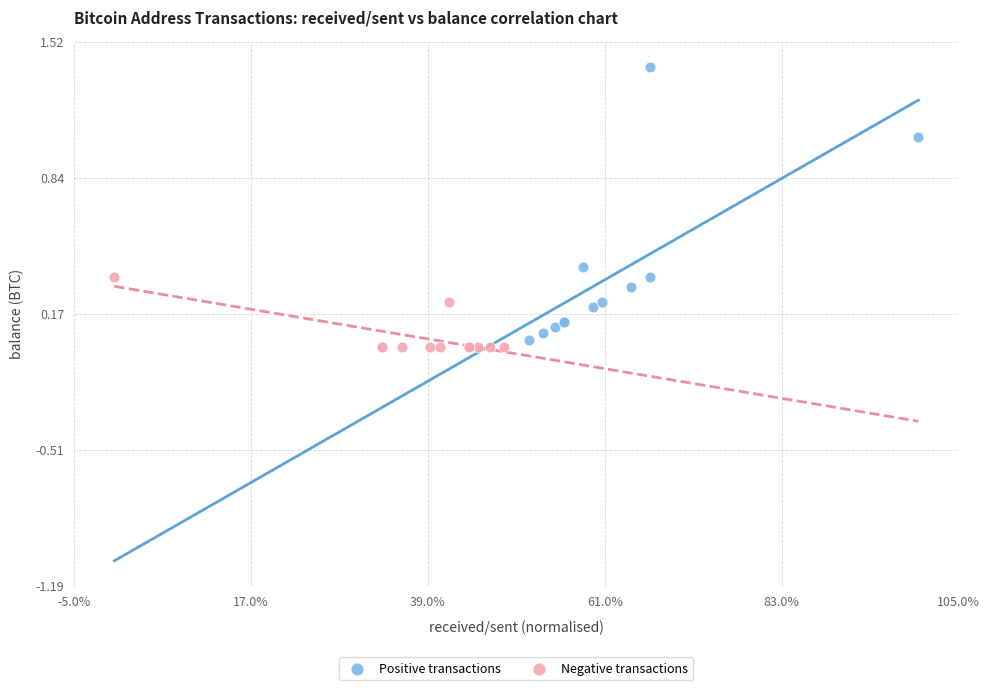

What are all the series names shown in the legend?

Positive transactions, Negative transactions